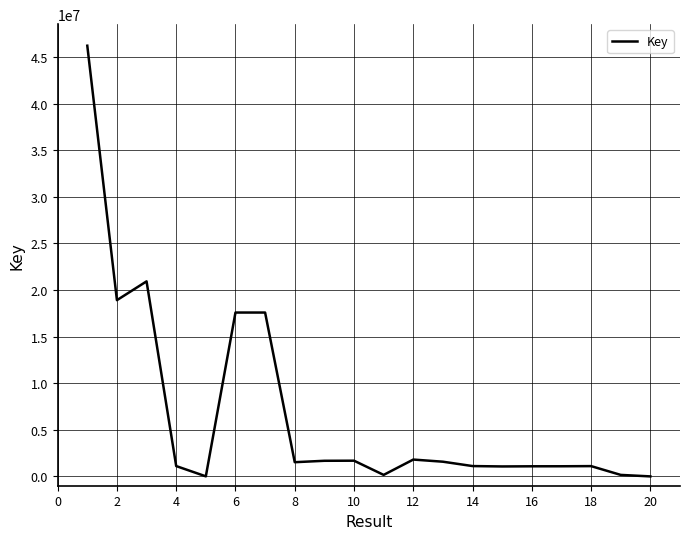

What is the maximum value shown in the chart?

46229847